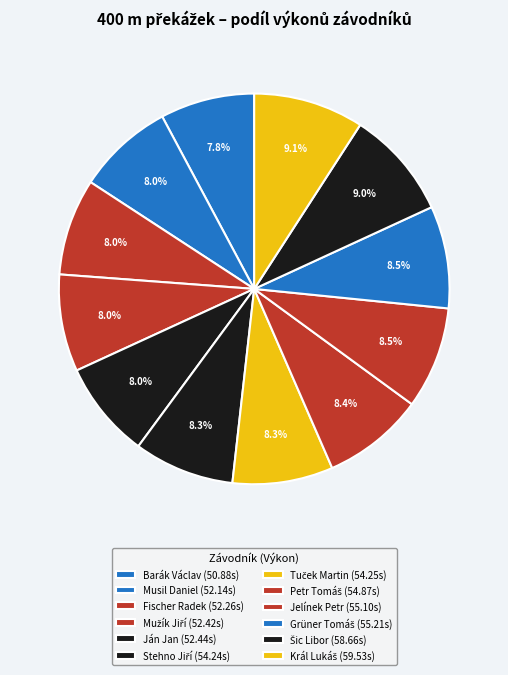

What is the ratio of the value at Ján Jan to the value at Petr Tomáš?

1.0